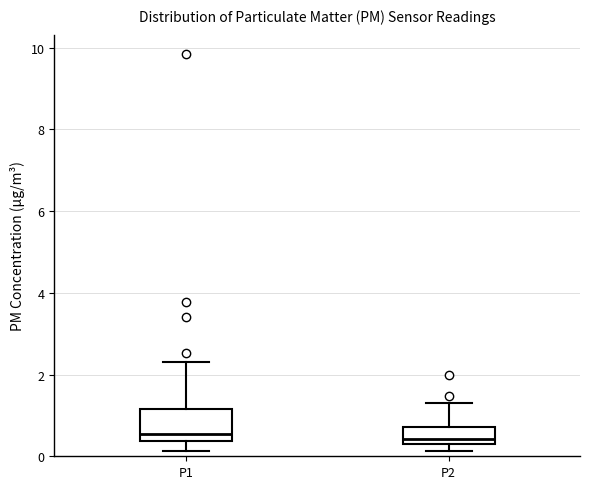

Reading left to right, transcribe this box plot: for each box, give where its median line is, the range the box spans, and where its two whiskers end, as read against the y-axis. The values are not printed on the chart, so give them approximately, as read against the axis.

P1: median 0.6, box 0.4 to 1.2, whiskers 0.2 to 2.4
P2: median 0.4 (just above the box's lower edge), box 0.4 to 0.8, whiskers 0.2 to 1.4